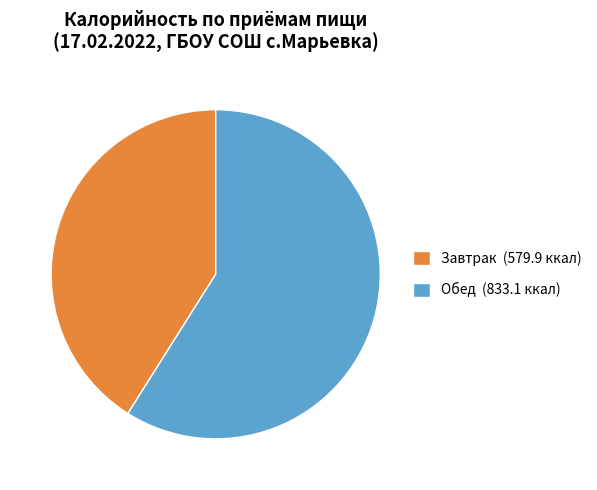

What is the majority slice?

Обед